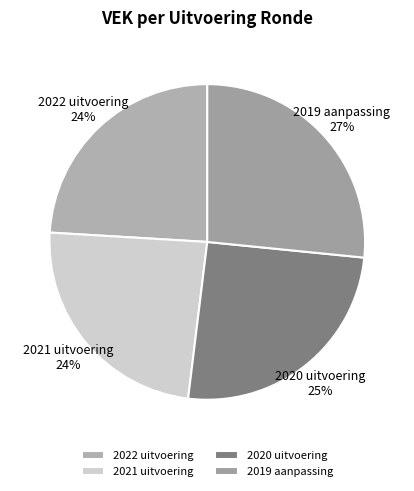

The 2020 uitvoering slice represents 25% of the pie. True or false?

True